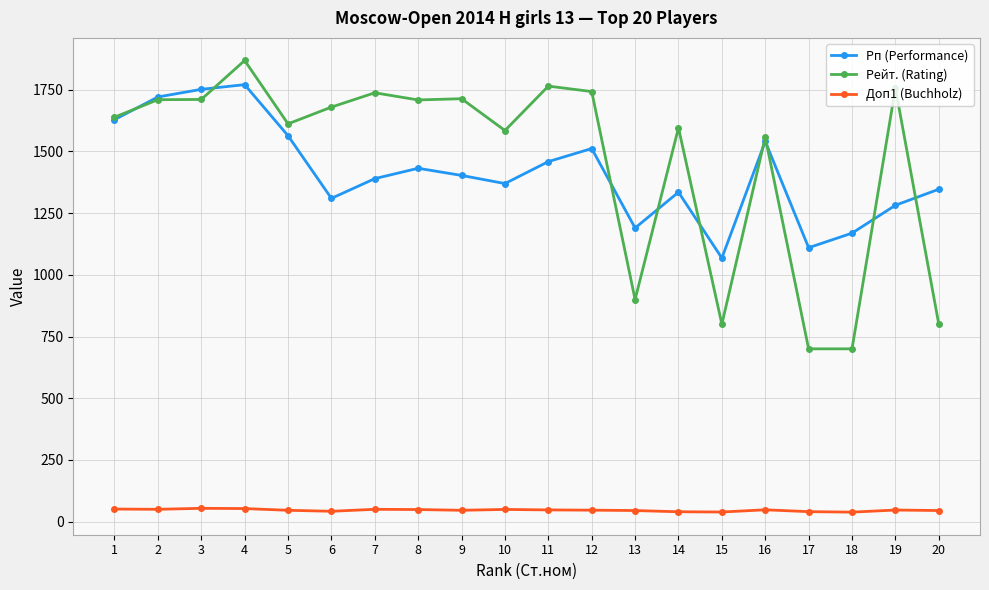

True or false: Доп1 (Buchholz) has more than 0 points higher than both neighbors.

True